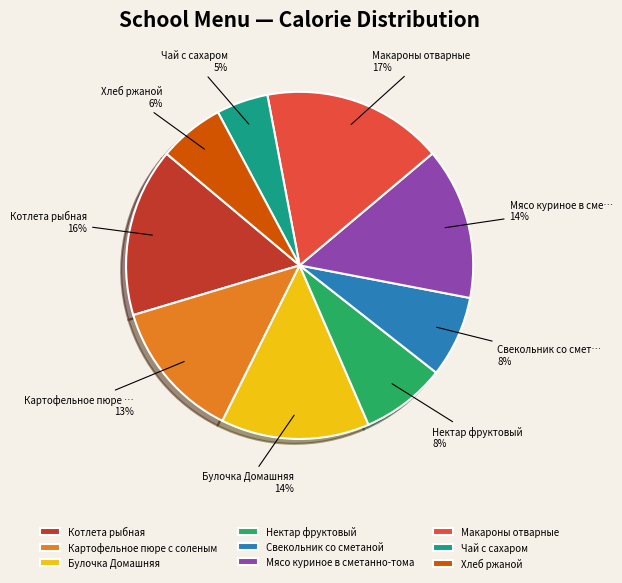

Count the number of slices in the pie.

9